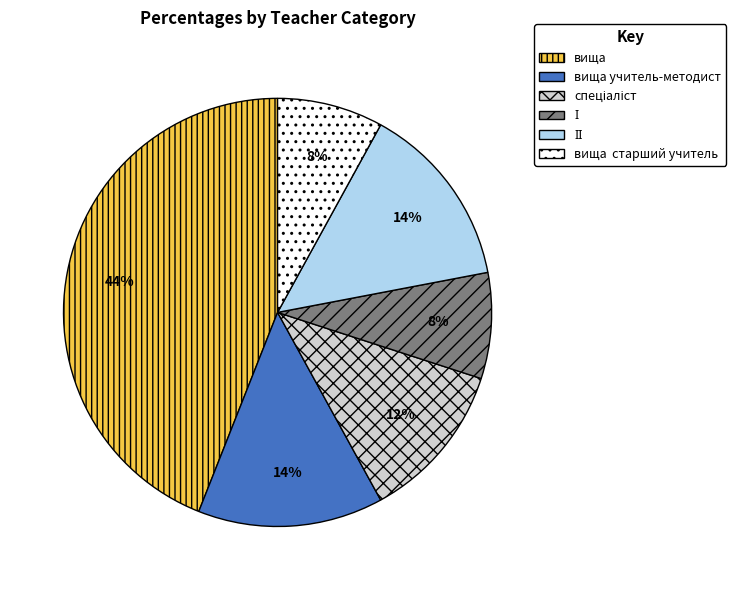

Count the number of slices in the pie.

6